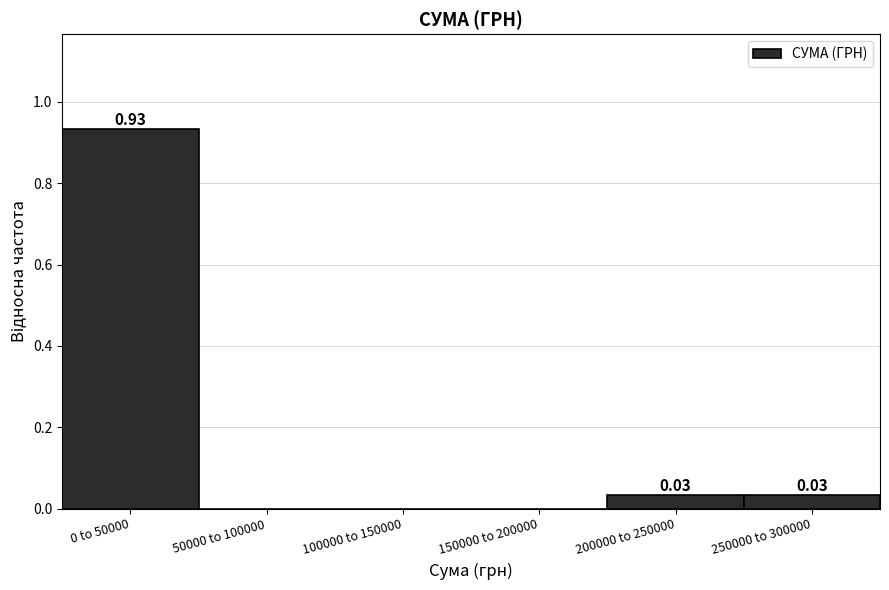

What is the change in value from 0 to 50000 to 50000 to 100000?

-0.9